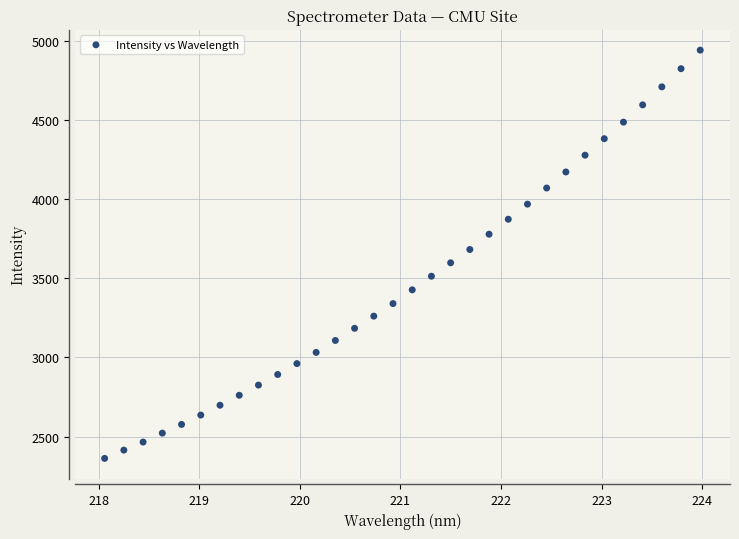

What is the range of Y values (max minus min)?

2577.9